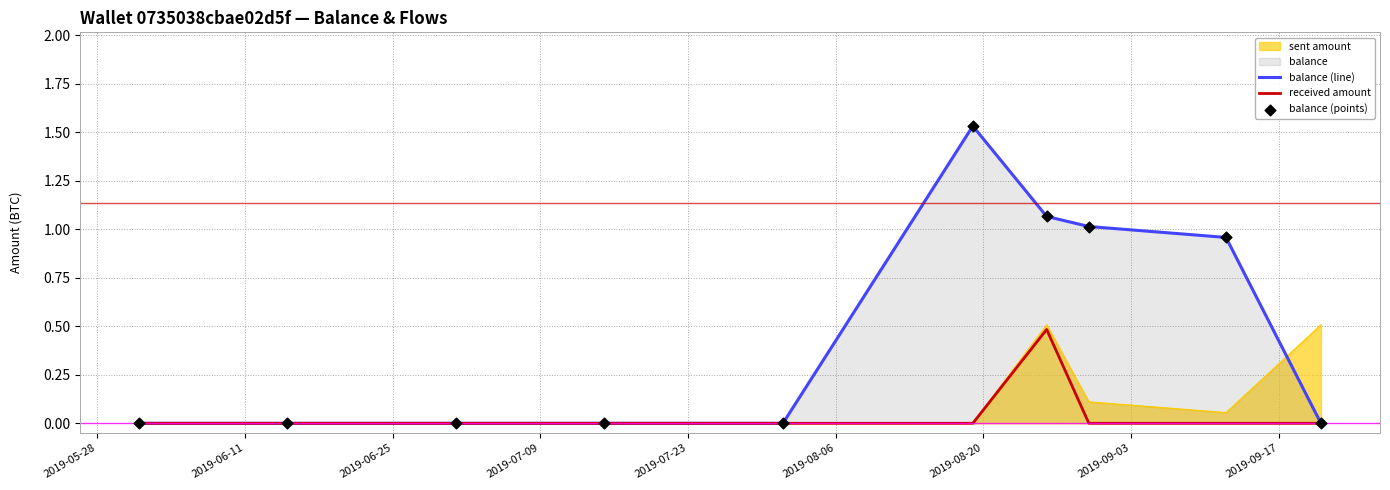

Which series has the widest spread of values?

balance (line)